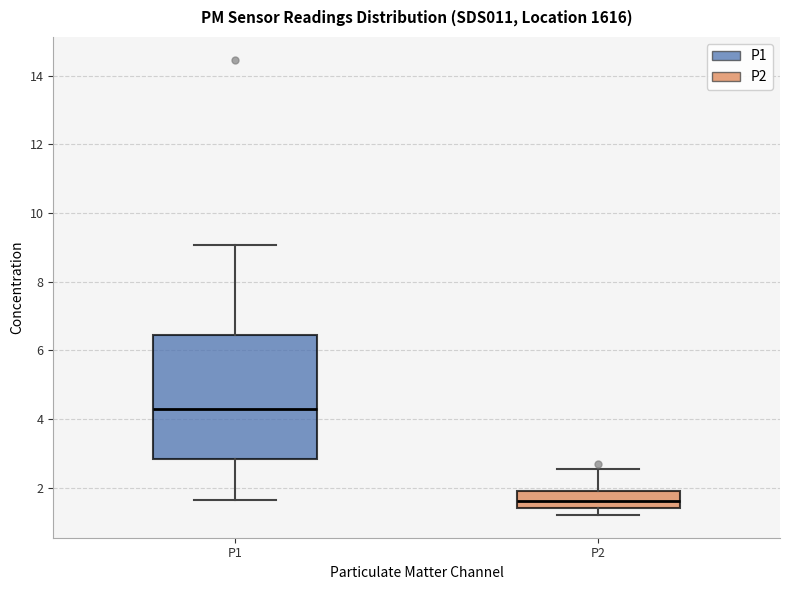

Which box has the lowest median line?

P2